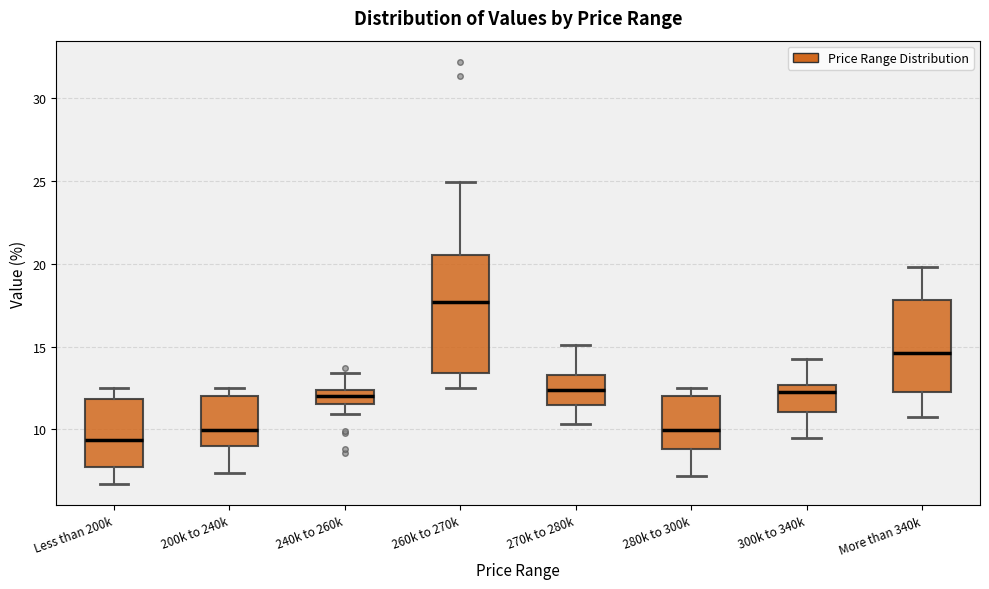

Reading left to right, read every box against the y-axis: the position of its median line, the range the box covers, and the ends of its whiskers. The values are not printed on the chart, so give them approximately, as read against the axis.

Less than 200k: median 9.5, box 7.5 to 12.0, whiskers 6.5 to 12.5
200k to 240k: median 10.0, box 9.0 to 12.0, whiskers 7.5 to 12.5
240k to 260k: median 12.0, box 11.5 to 12.5, whiskers 11.0 to 13.5
260k to 270k: median 17.5, box 13.5 to 20.5, whiskers 12.5 to 25.0
270k to 280k: median 12.5, box 11.5 to 13.5, whiskers 10.5 to 15.0
280k to 300k: median 10.0, box 9.0 to 12.0, whiskers 7.0 to 12.5
300k to 340k: median 12.5 (just below the box's upper edge), box 11.0 to 12.5, whiskers 9.5 to 14.0
More than 340k: median 14.5, box 12.5 to 18.0, whiskers 11.0 to 20.0